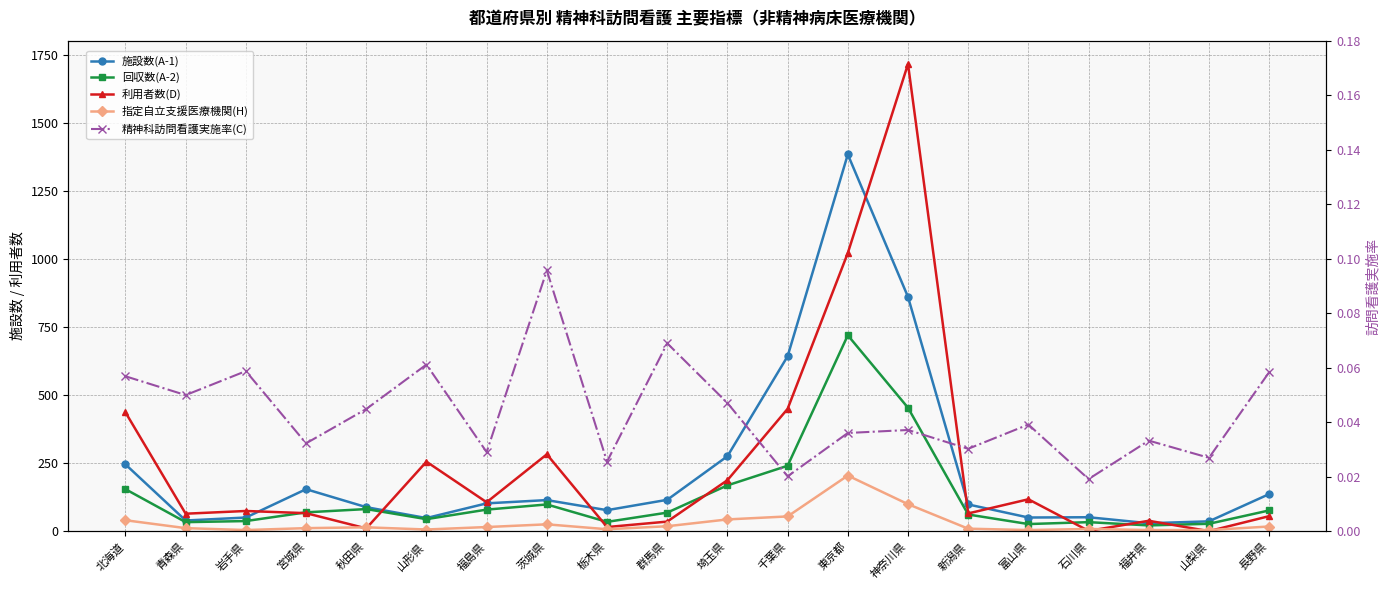

True or false: 回収数(A-2) and 指定自立支援医療機関(H) intersect in this chart.

False